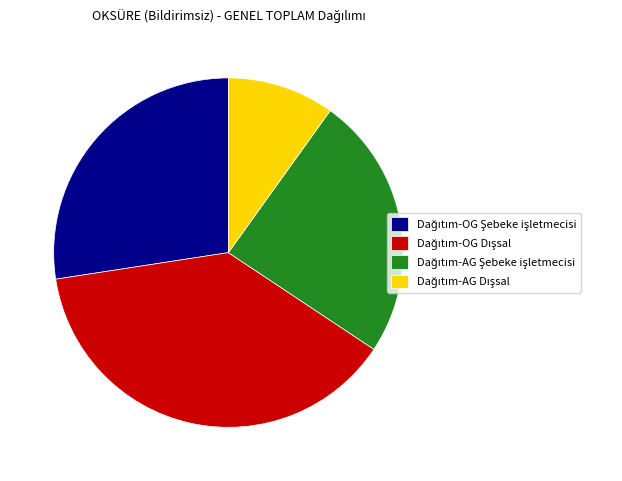

Is there any slice that represents more than half of the pie?

No